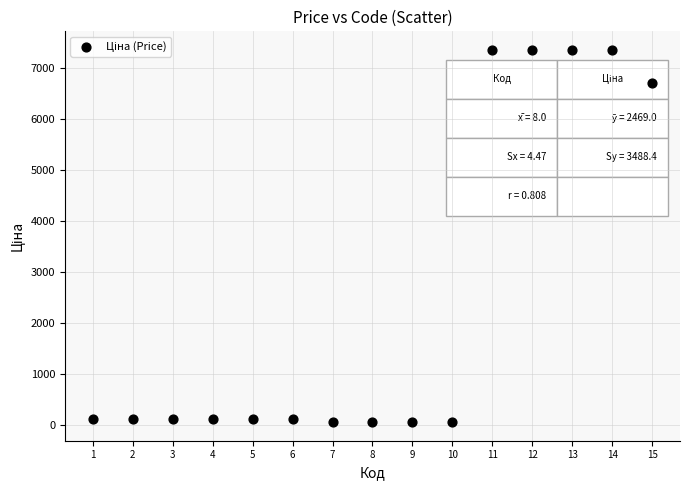

What Y value in the scatter plot is closest to 3707?

6710.2